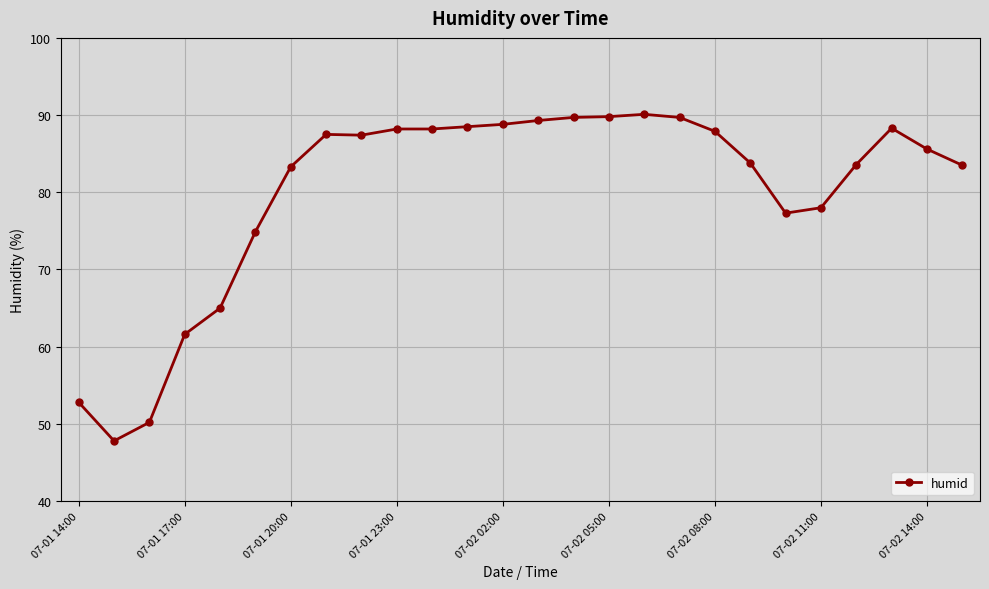

What is the difference between the maximum and minimum values?

42.3